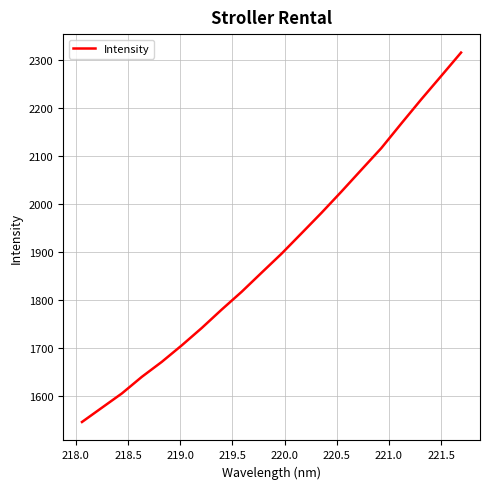

What is the difference between the maximum and minimum values?

770.8